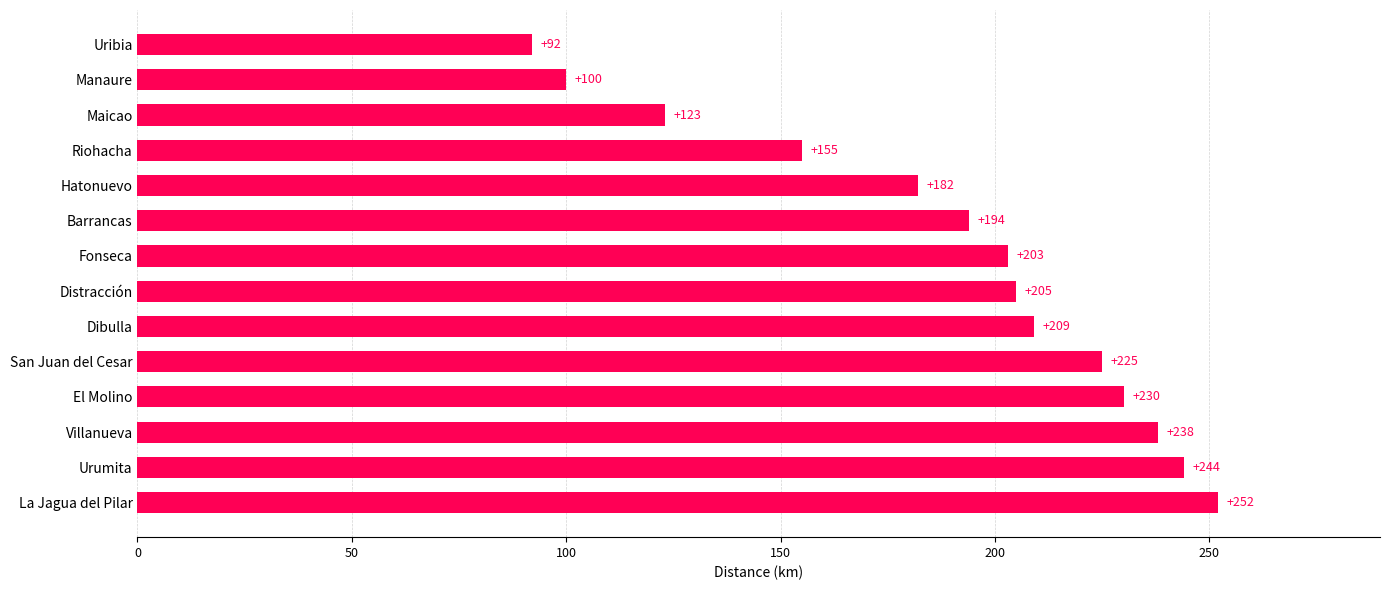

The value at Riohacha is 99. True or false?

False